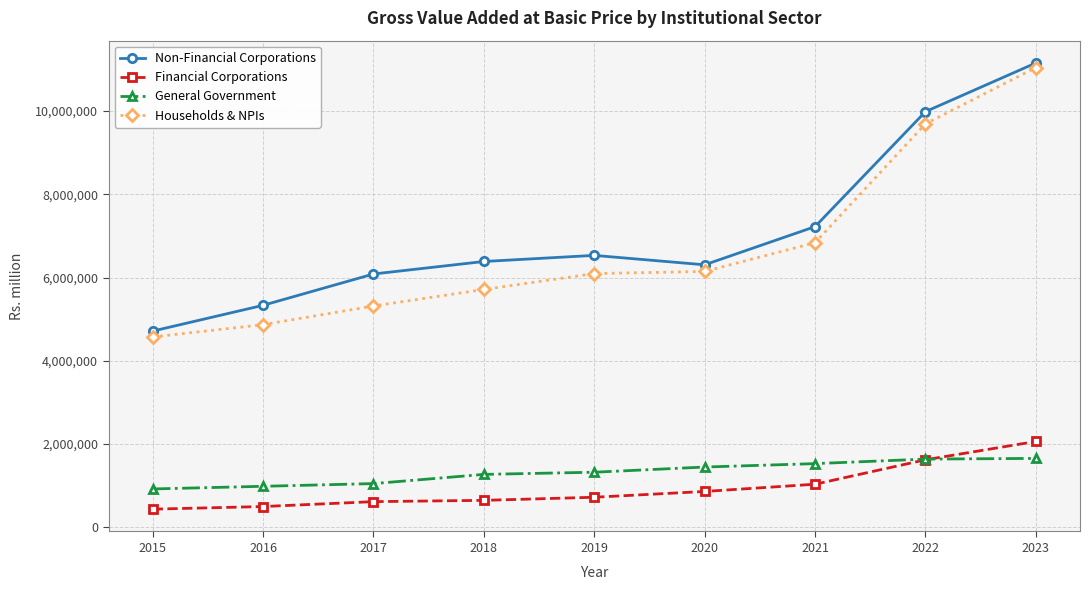

What is the spread (max minus min) of values at 2020?

5447106